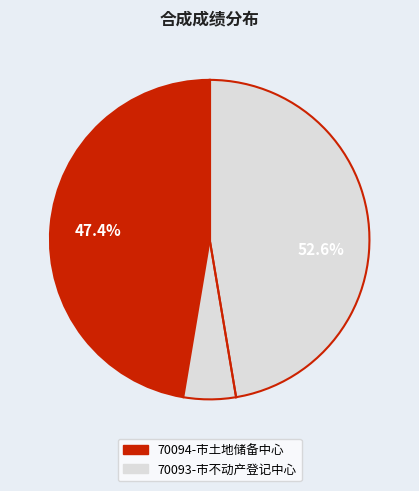

The 70093-市不动产登记中心 slice represents 53% of the pie. True or false?

True